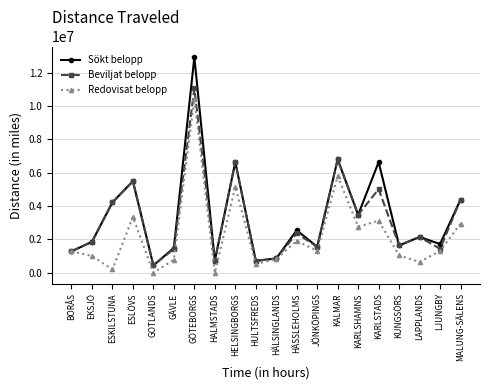

Rank the series by their maximum value, from lowest to highest.

Redovisat belopp, Beviljat belopp, Sökt belopp